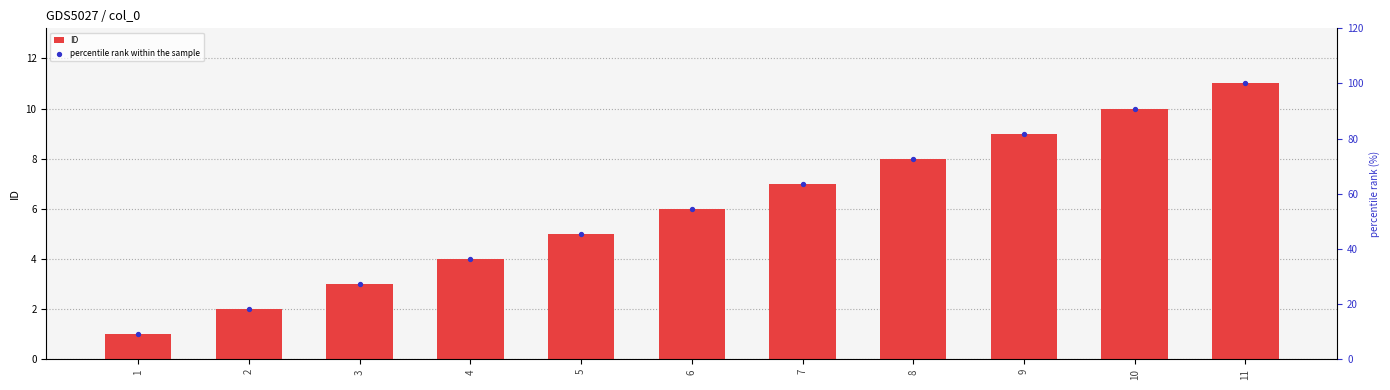

At how many categories does at least one series exceed 32?

8